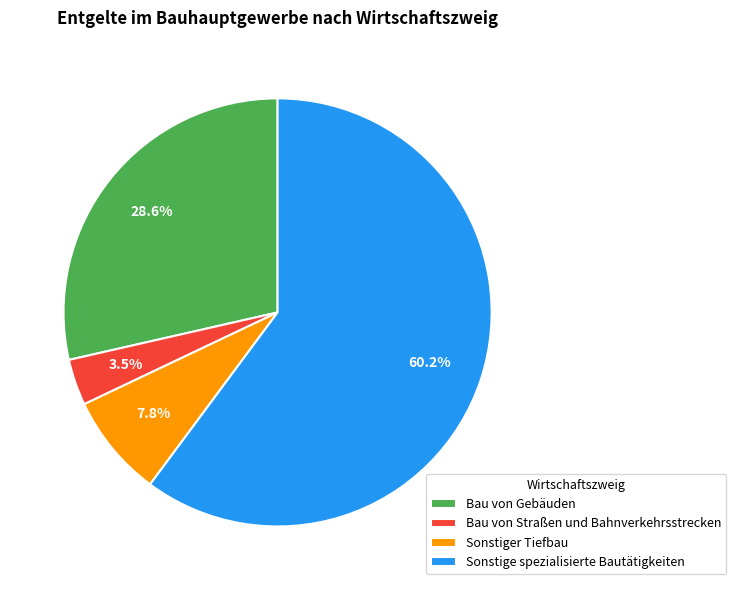

Rank the categories by value from highest to lowest.

Sonstige spezialisierte Bautätigkeiten, Bau von Gebäuden, Sonstiger Tiefbau, Bau von Straßen und Bahnverkehrsstrecken